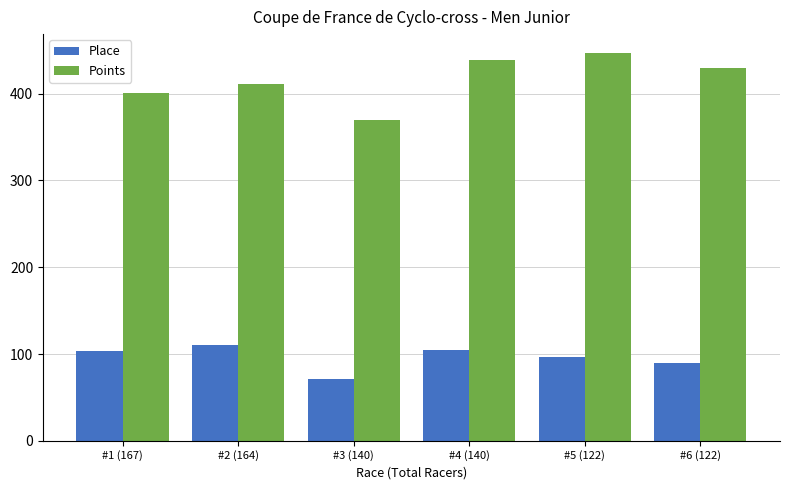

Is the value of Place at #3 (140) greater than the value of Points at #4 (140)?

No